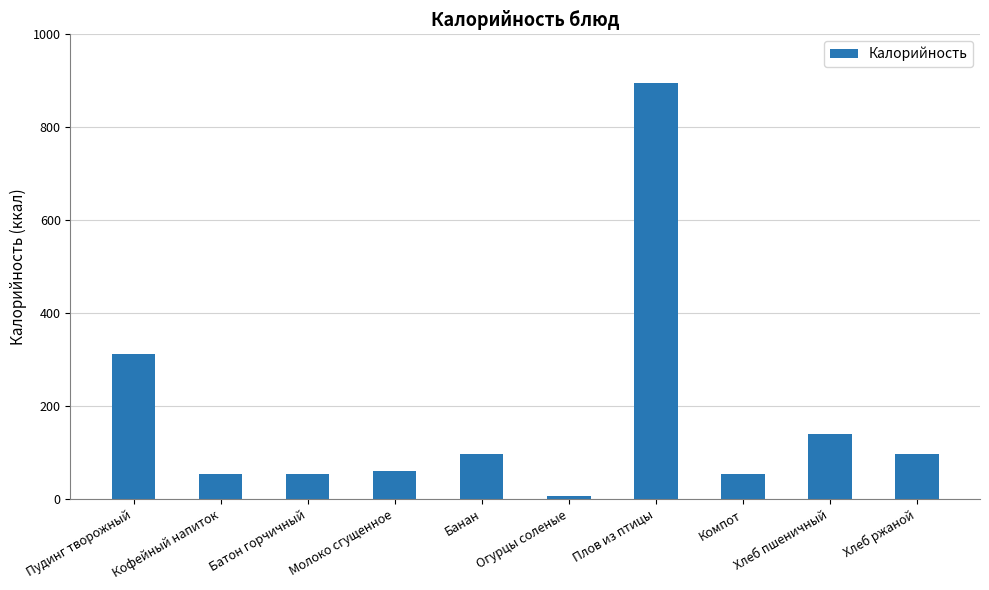

What is the sum of all values?

1769